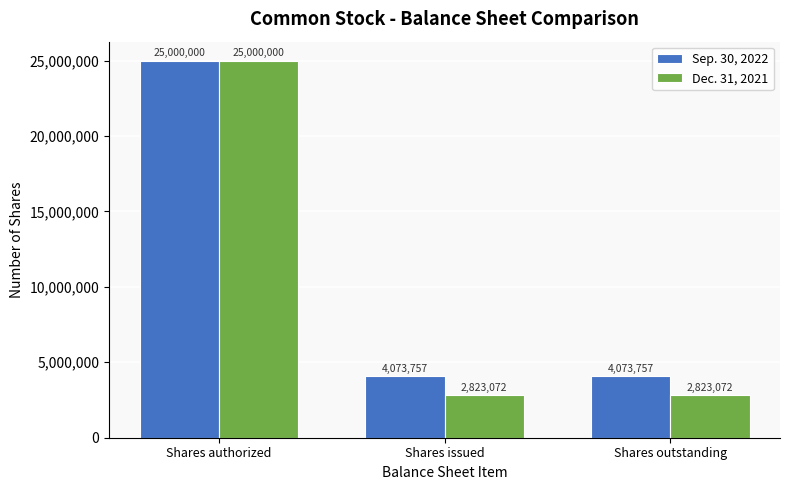

The Dec. 31, 2021 series shows 4195936 at Shares outstanding. True or false?

False